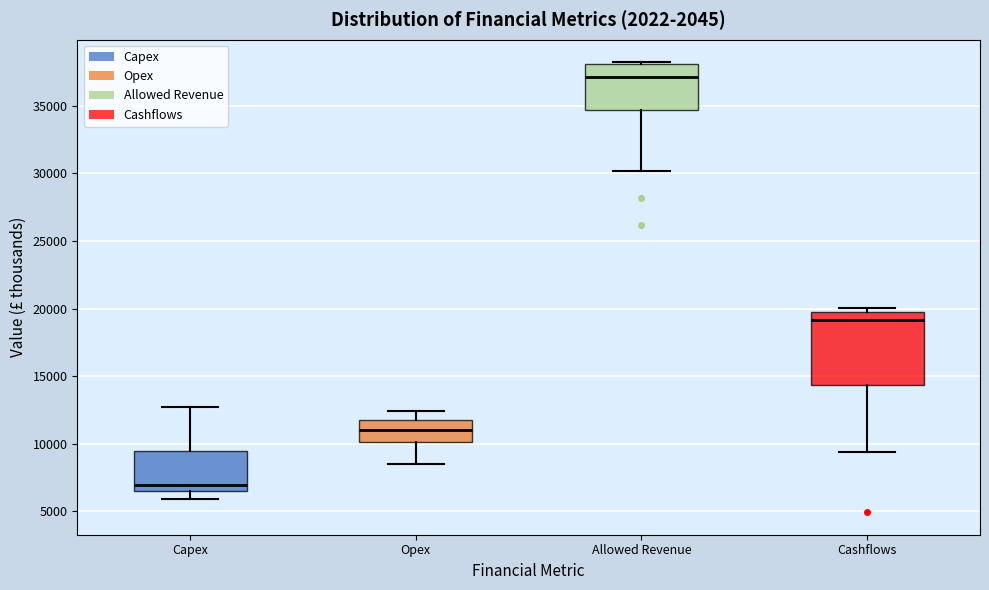

Where is the upper edge of the box for Opex on the y-axis? The values are not printed on the chart, so give them approximately, as read against the axis.

12000